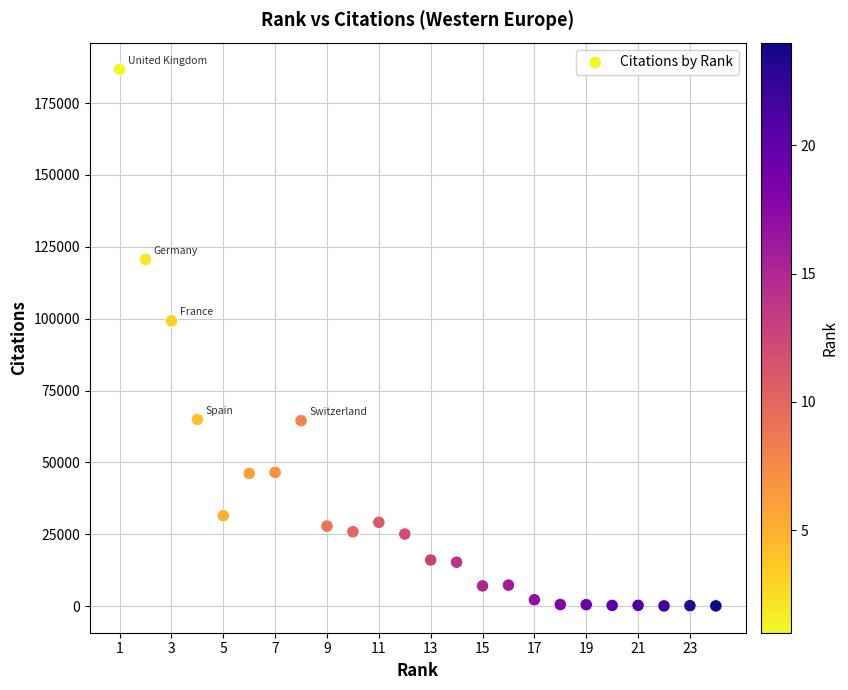

What Y value in the scatter plot is closest to 93406?

99261